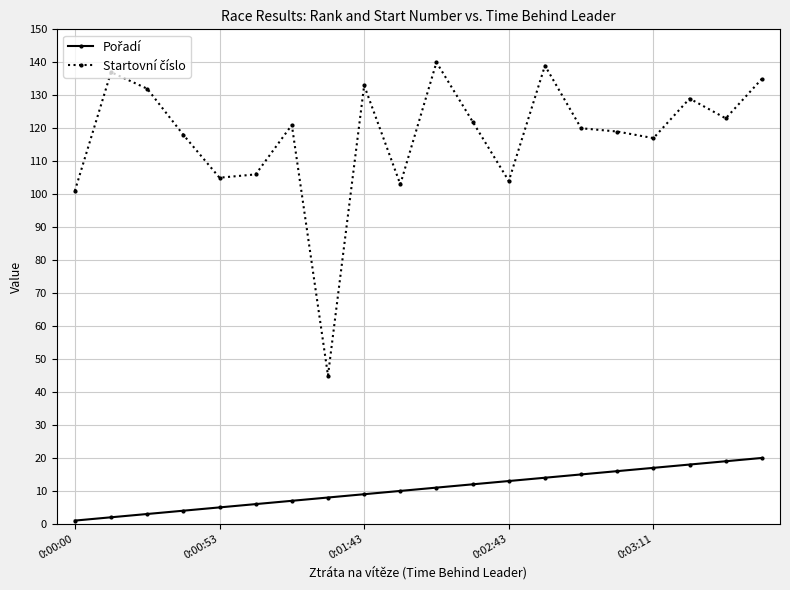

What is the greatest value displayed?

140